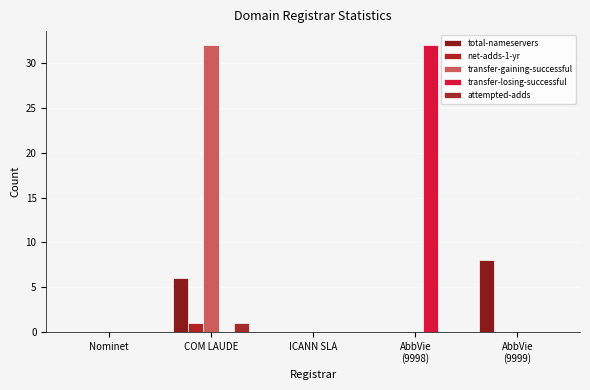

What is the label of the 2nd bar from the right?

AbbVie
(9998)